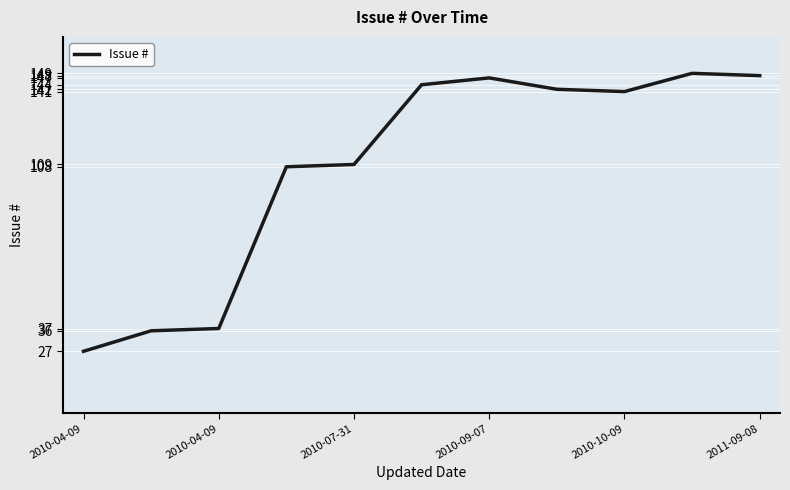

What is the difference between the maximum and minimum values?

122